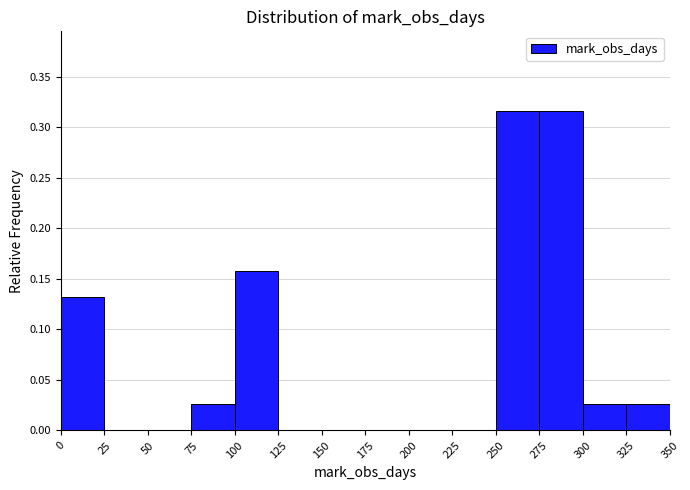

Reading left to right, list every bar in this chart as the range it spans on the x-axis followed by its height. The values are not printed on the chart, so give them approximately, as read against the axis.

0 to 25: 0.130
25 to 50: 0
50 to 75: 0
75 to 100: 0.025
100 to 125: 0.160
125 to 150: 0
150 to 175: 0
175 to 200: 0
200 to 225: 0
225 to 250: 0
250 to 275: 0.315
275 to 300: 0.315
300 to 325: 0.025
325 to 350: 0.025